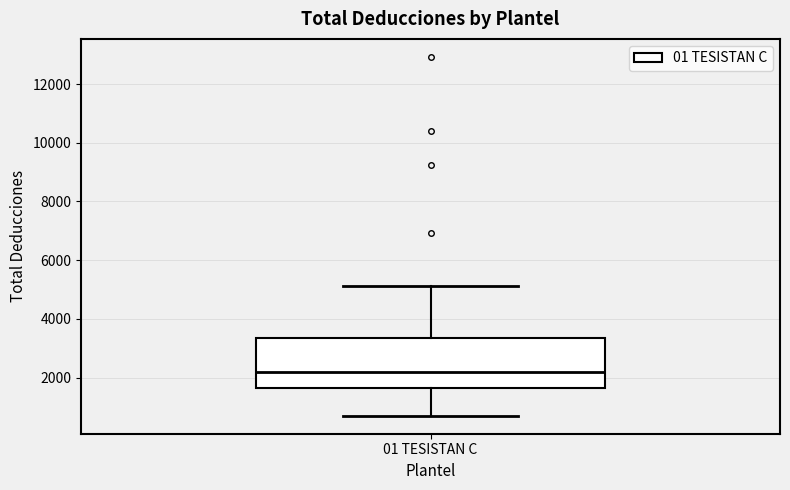

Transcribe this box plot: give where the median line is, the range the box spans, and where the two whiskers end, as read against the y-axis. The values are not printed on the chart, so give them approximately, as read against the axis.

median 2200, box 1600 to 3400, whiskers 600 to 5200